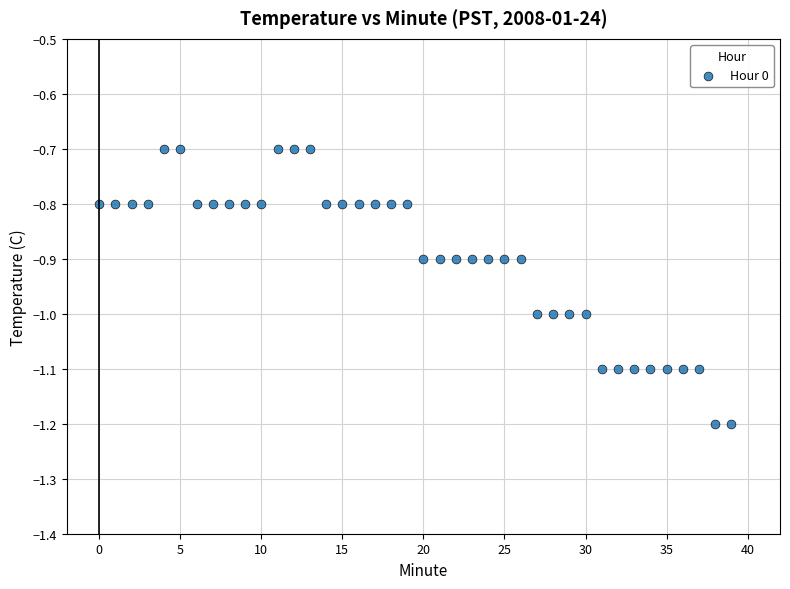

What is the range of Y values (max minus min)?

0.5